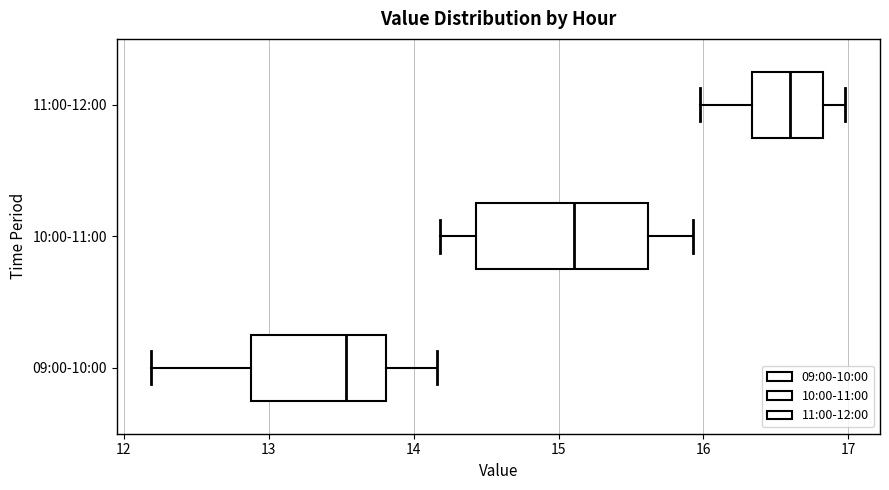

Reading bottom to top, transcribe this box plot: for each box, give where its median line is, the range the box spans, and where its two whiskers end, as read against the x-axis. The values are not printed on the chart, so give them approximately, as read against the axis.

09:00-10:00: median 13.5, box 12.9 to 13.8, whiskers 12.2 to 14.2
10:00-11:00: median 15.1, box 14.4 to 15.6, whiskers 14.2 to 15.9
11:00-12:00: median 16.6, box 16.3 to 16.8, whiskers 16.0 to 17.0